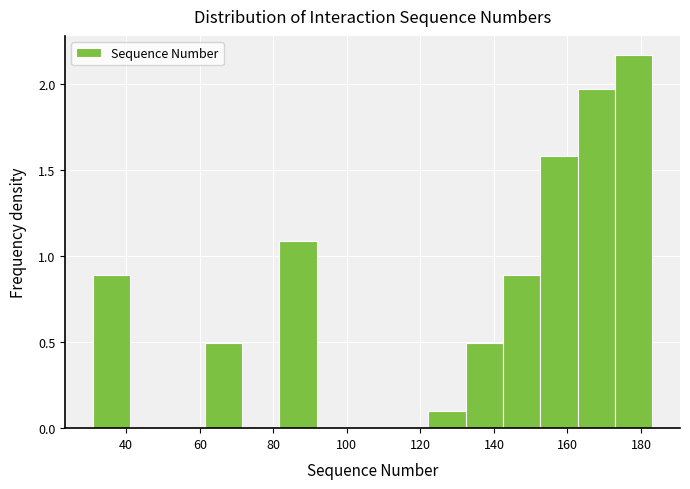

Reading left to right, transcribe this chart: for each bar, give the range it covers on the x-axis and its height. Neither the bar edges nor the heights are printed on the chart, so give them approximately, as read against the axes.

32 to 42: 0.90
42 to 52: 0
52 to 62: 0
62 to 72: 0.50
72 to 82: 0
82 to 92: 1.10
92 to 102: 0
102 to 112: 0
112 to 122: 0
122 to 132: 0.10
132 to 142: 0.50
142 to 152: 0.90
152 to 162: 1.60
162 to 172: 1.95
172 to 184: 2.15